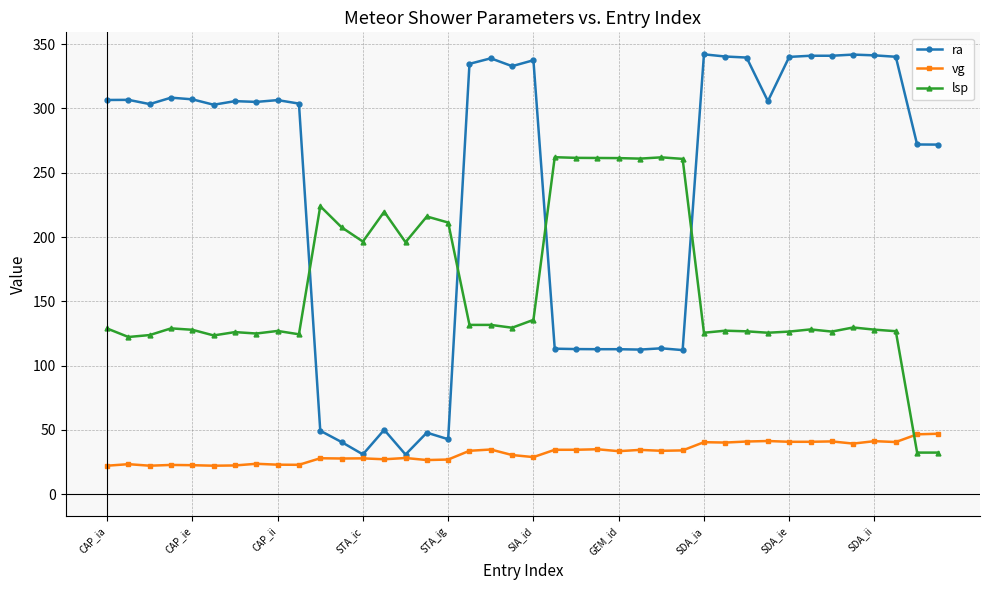

Rank the series by their maximum value, from highest to lowest.

ra, lsp, vg